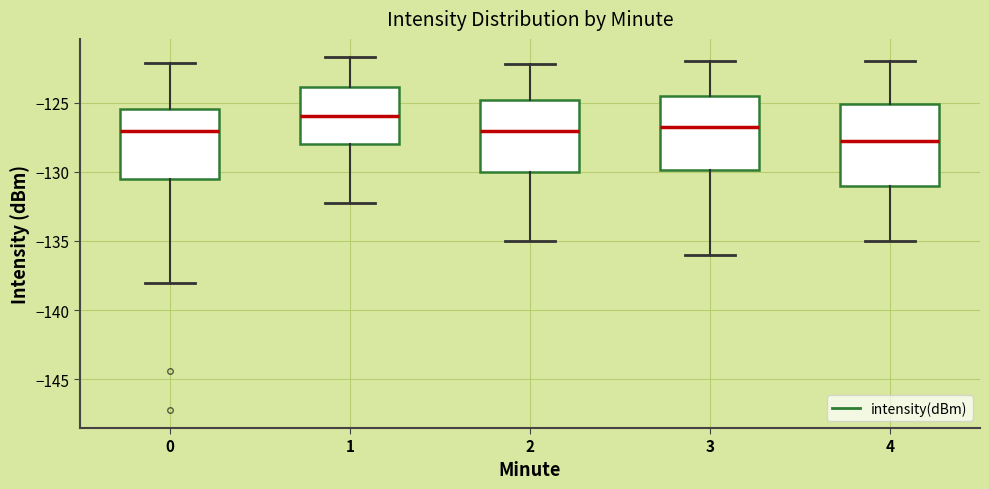

Where is the lower edge of the box at x = 2 on the y-axis? The values are not printed on the chart, so give them approximately, as read against the axis.

-130.0